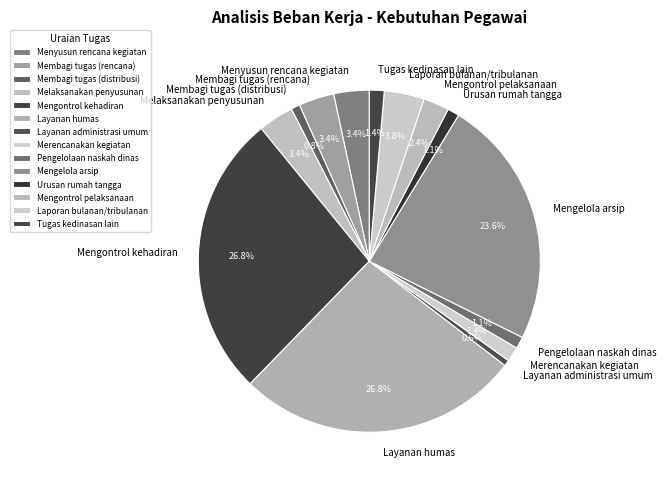

Does any single category account for the majority?

No